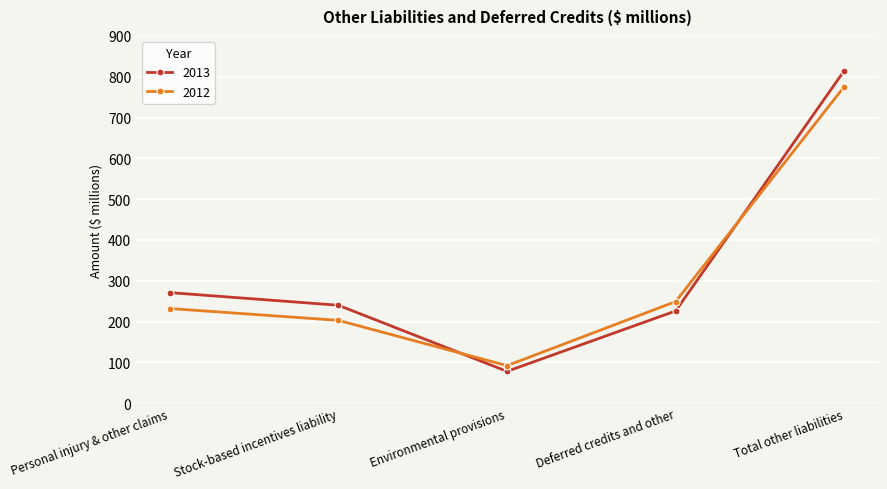

What is the label of the 2nd point from the left?

Stock-based incentives liability